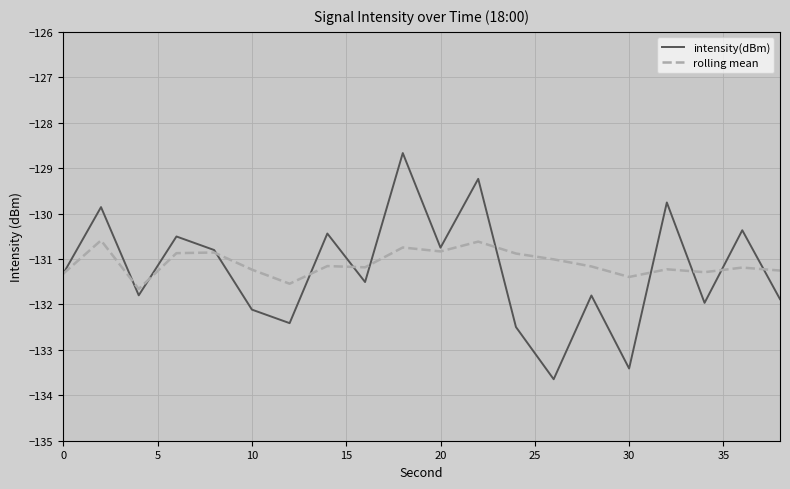

What is the average value of the intensity(dBm) series?

-131.2